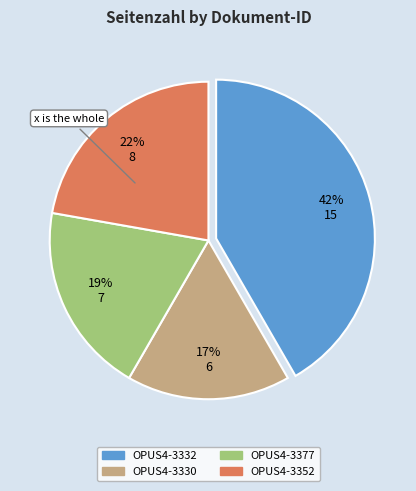

To the nearest percent, what is the difference between the OPUS4-3332 and OPUS4-3330 slice percentages?

25%